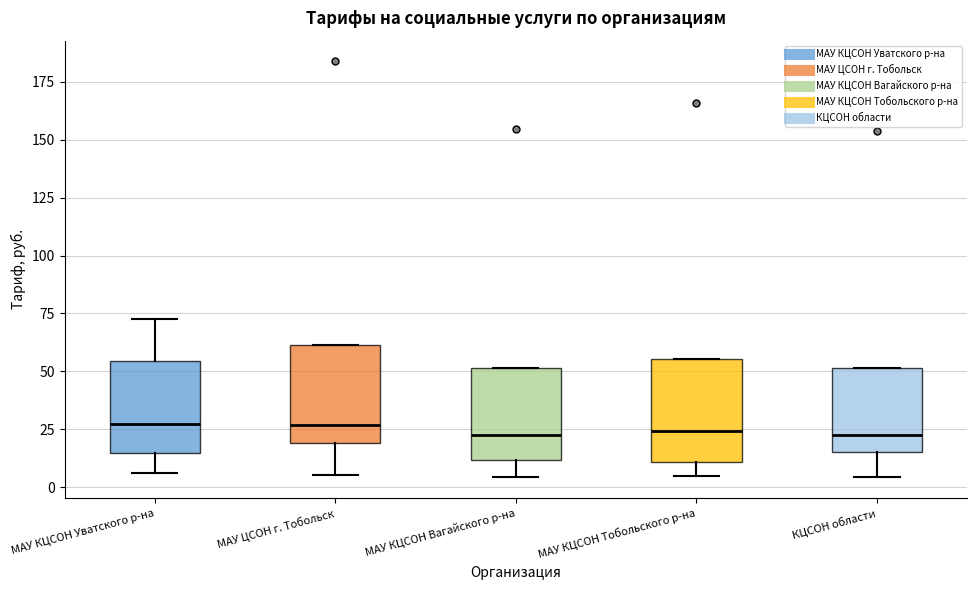

Where does the median line of the box for МАУ КЦСОН Вагайского р-на sit on the y-axis? The values are not printed on the chart, so give them approximately, as read against the axis.

25